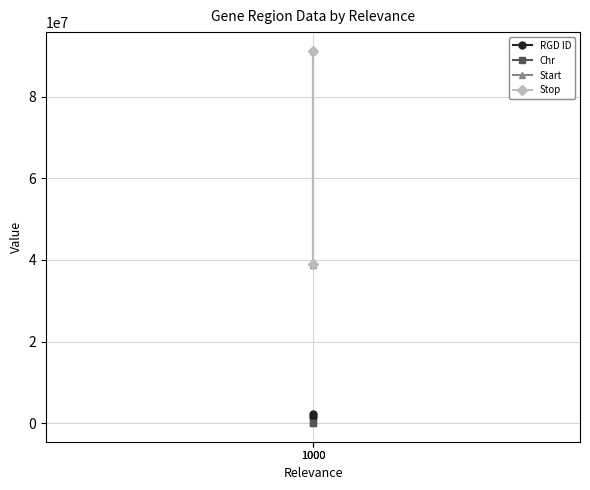

What is the average value of the Start series?

65061974